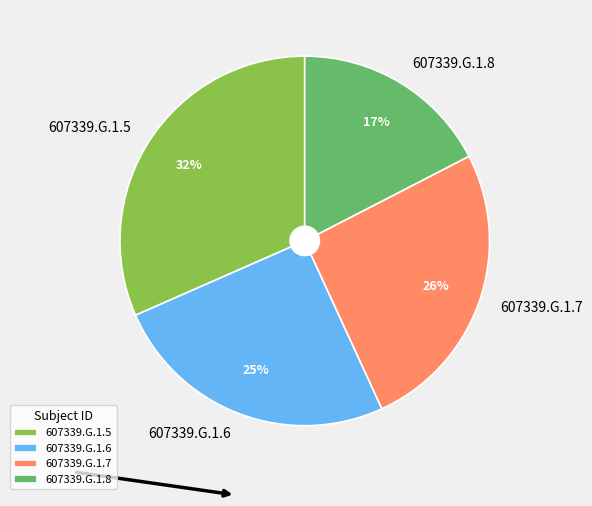

What is the largest slice in the pie chart?

607339.G.1.5